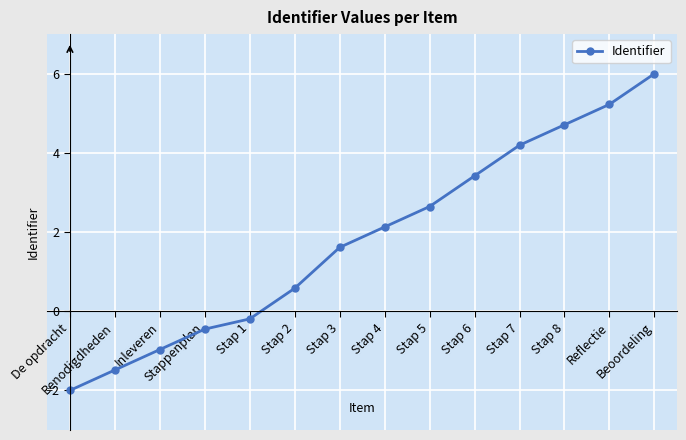

Reading left to right, transcribe all the data shown in this chart.

De opdracht=-2.0	Benodigdheden=-1.5	Inleveren=-1.0	Stappenplan=-0.5	Stap 1=-0.2	Stap 2=0.6	Stap 3=1.6	Stap 4=2.1	Stap 5=2.6	Stap 6=3.4	Stap 7=4.2	Stap 8=4.7	Reflectie=5.2	Beoordeling=6.0